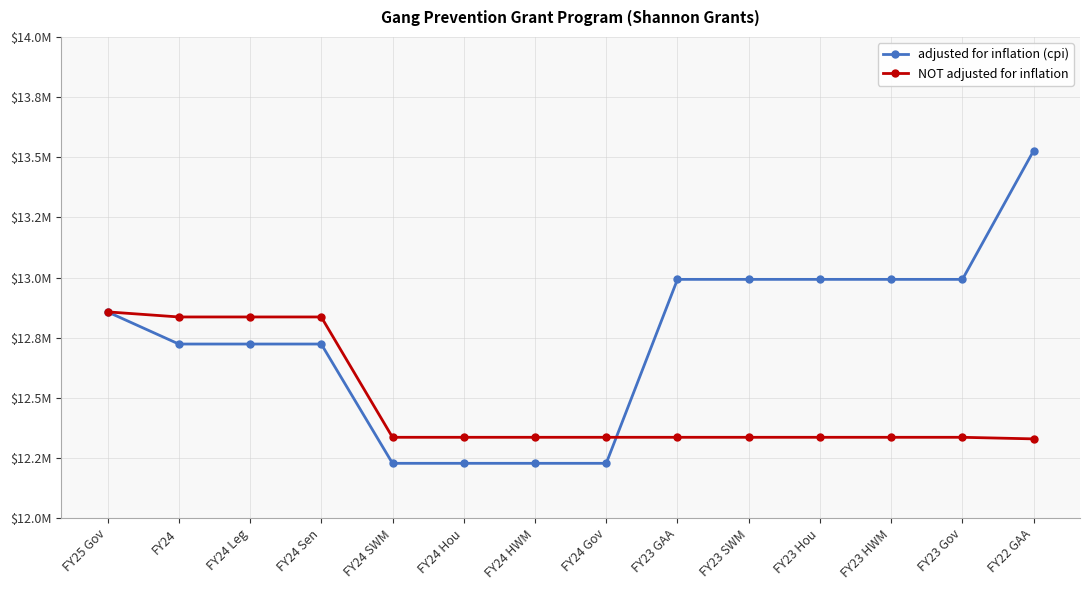

Which has a higher value, FY24 Gov or FY23 Hou?

FY23 Hou